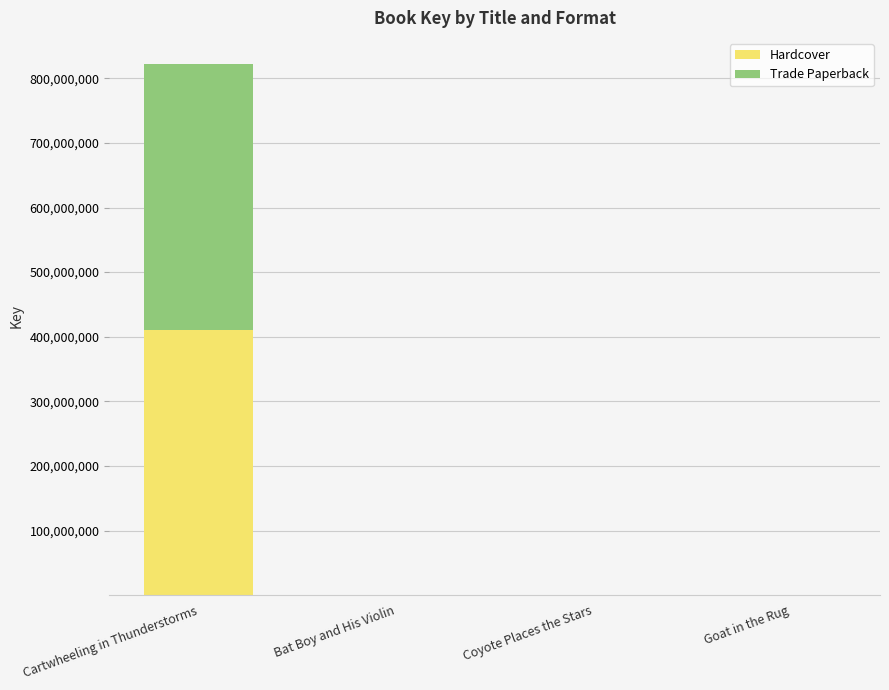

At which category is the sum across all series the highest?

Cartwheeling in Thunderstorms